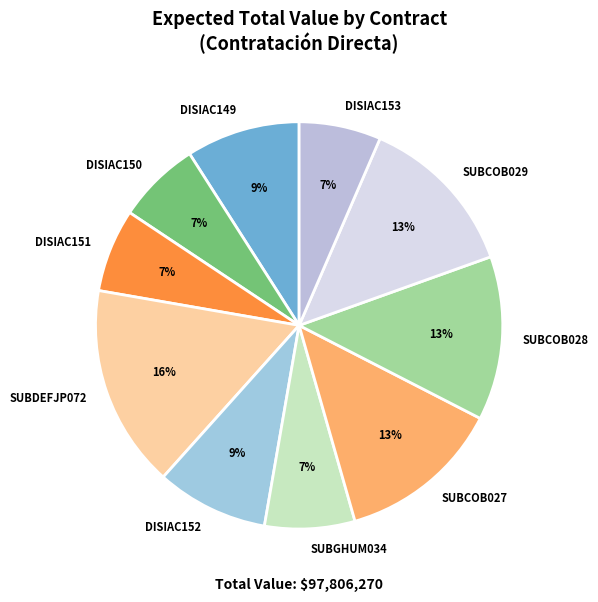

Which slice is the largest?

SUBDEFJP072